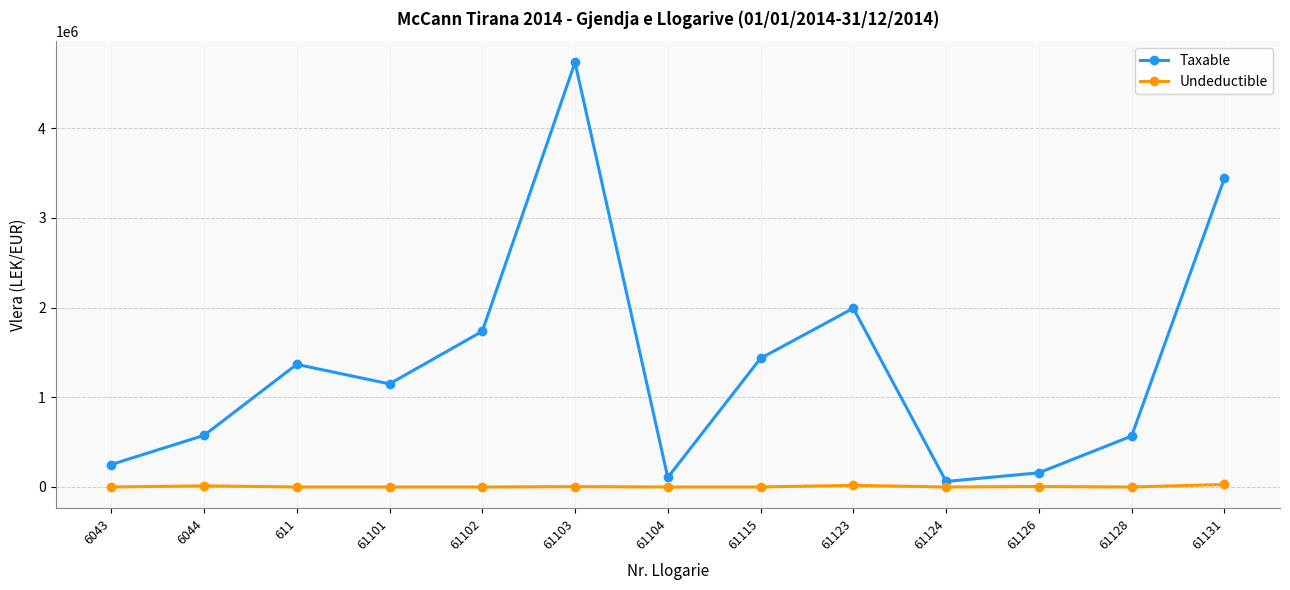

Rank the series at 611 from lowest to highest value.

Undeductible, Taxable